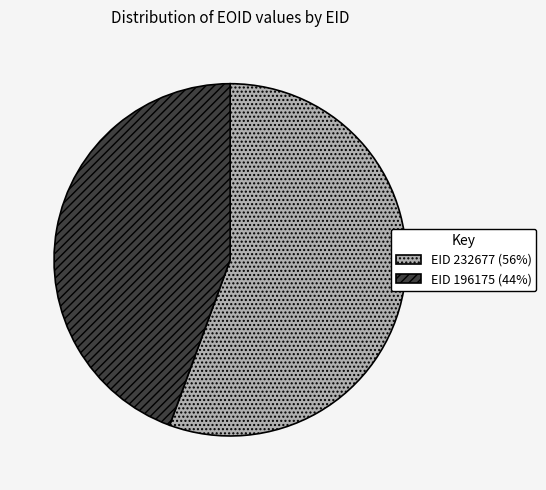

How many segments does this pie chart have?

2